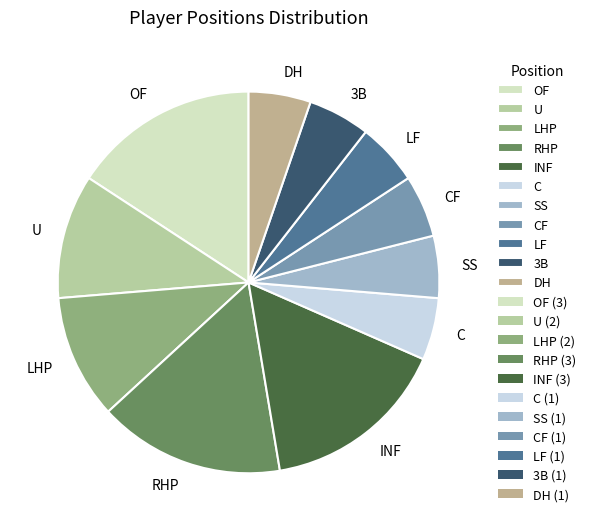

Approximately how many times larger is the value at 3B compared to U?

0.5